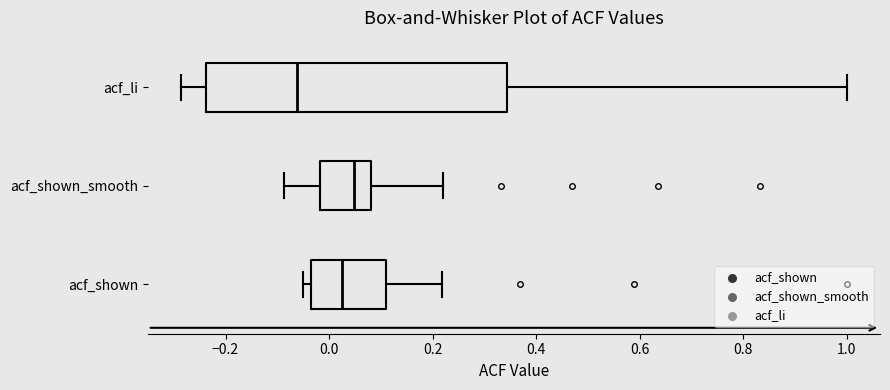

Reading bottom to top, transcribe this box plot: for each box, give where its median line is, the range the box spans, and where its two whiskers end, as read against the x-axis. The values are not printed on the chart, so give them approximately, as read against the axis.

acf_shown: median 0.02, box -0.04 to 0.12, whiskers -0.04 (just left of the box's left edge) to 0.22
acf_shown_smooth: median 0.04, box -0.02 to 0.08, whiskers -0.08 to 0.22
acf_li: median -0.06, box -0.24 to 0.34, whiskers -0.28 to 1.00